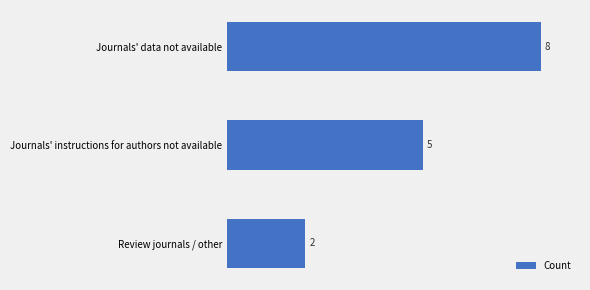

Where is the data nearest to the value 5?

Journals' instructions for authors not available